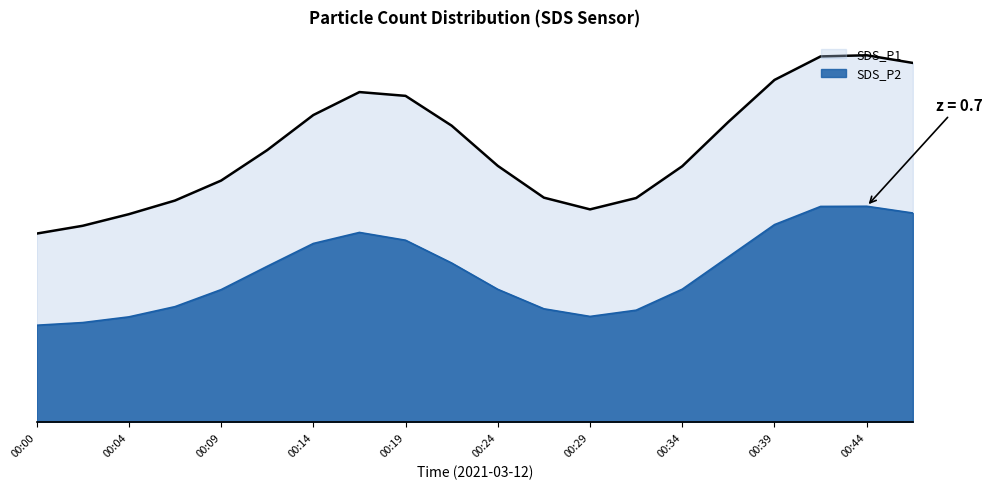

True or false: SDS_P1 and SDS_P2 intersect in this chart.

False